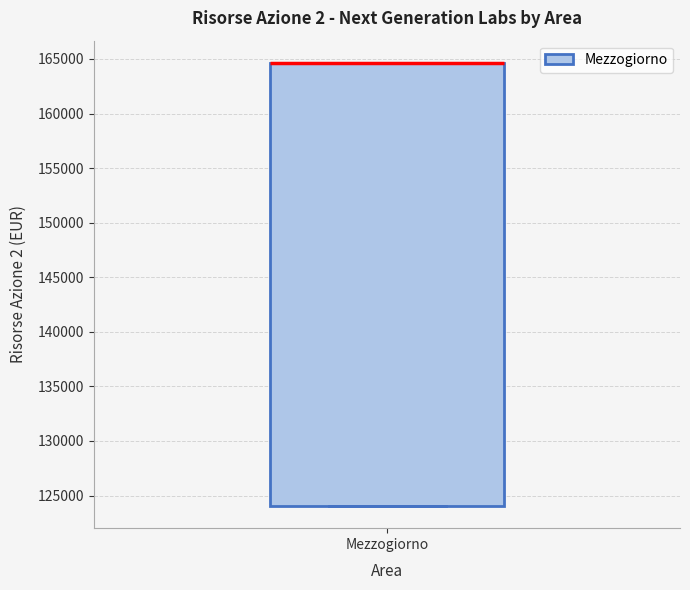

Transcribe this box plot: give where the median line is, the range the box spans, and where the two whiskers end, as read against the y-axis. The values are not printed on the chart, so give them approximately, as read against the axis.

median 164500 (drawn on the box's upper edge), box 124000 to 164500, whiskers 124000 to 164500